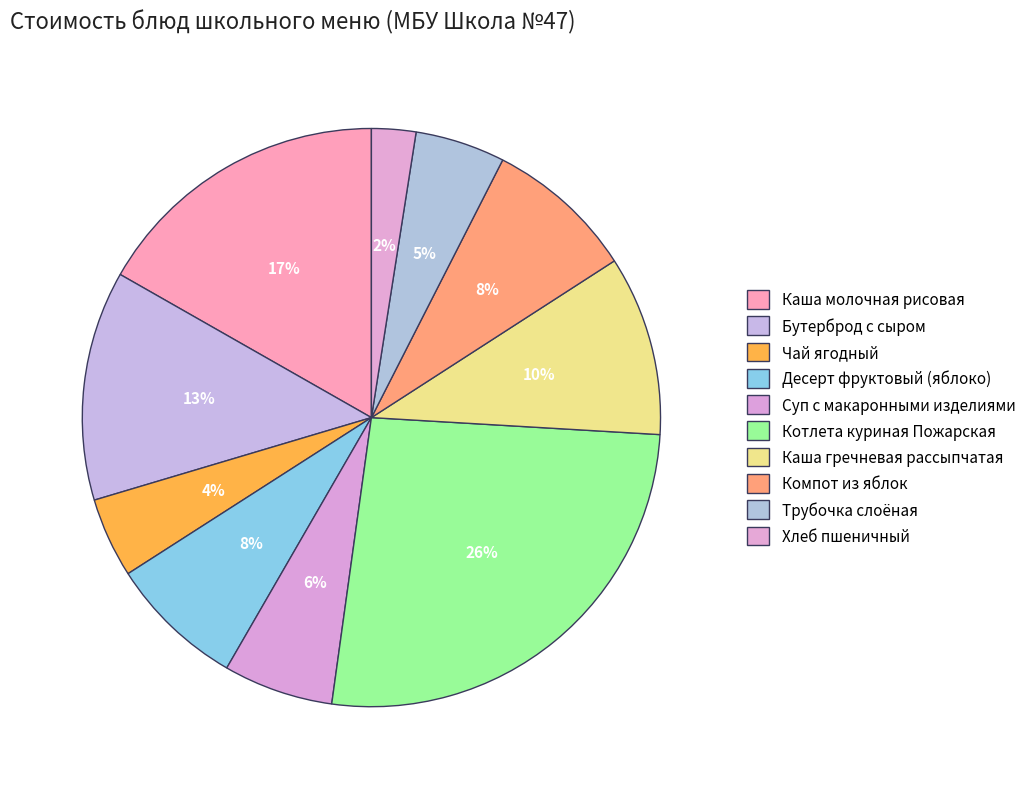

What is the total percentage of Бутерброд с сыром and Каша гречневая рассыпчатая?

22.9%